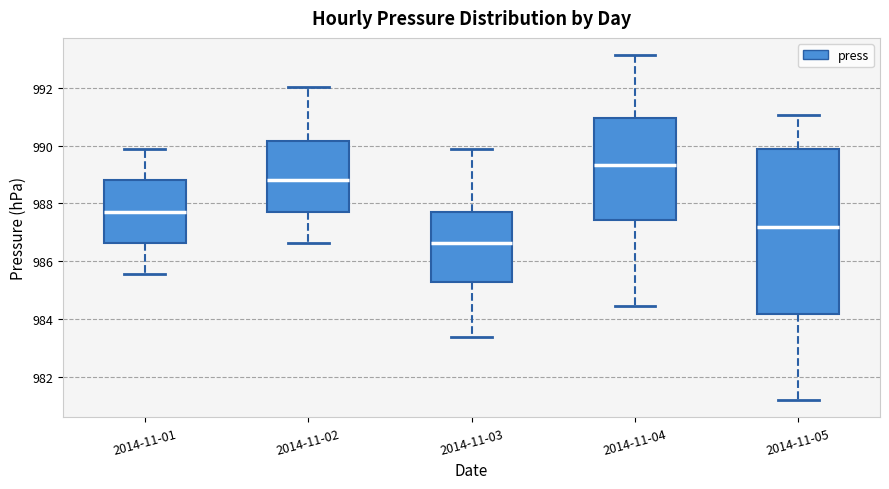

Reading left to right, read every box against the y-axis: the position of its median line, the range the box covers, and the ends of its whiskers. The values are not printed on the chart, so give them approximately, as read against the axis.

2014-11-01: median 987.8, box 986.6 to 988.8, whiskers 985.6 to 989.8
2014-11-02: median 988.8, box 987.8 to 990.2, whiskers 986.6 to 992.0
2014-11-03: median 986.6, box 985.2 to 987.8, whiskers 983.4 to 989.8
2014-11-04: median 989.4, box 987.4 to 991.0, whiskers 984.4 to 993.2
2014-11-05: median 987.2, box 984.2 to 989.8, whiskers 981.2 to 991.0